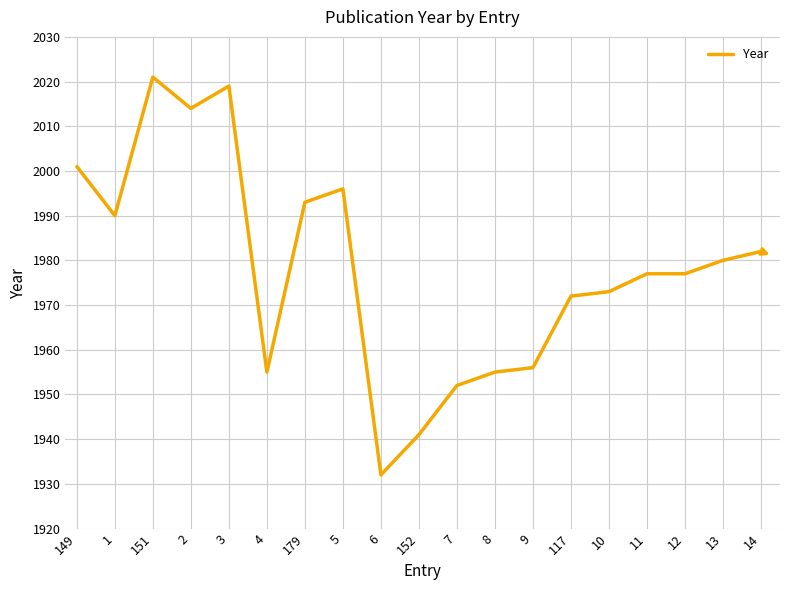

Reading right to left, extract all data points from this chart.

14=1982	13=1980	12=1977	11=1977	10=1973	117=1972	9=1956	8=1955	7=1952	152=1941	6=1932	5=1996	179=1993	4=1955	3=2019	2=2014	151=2021	1=1990	149=2001